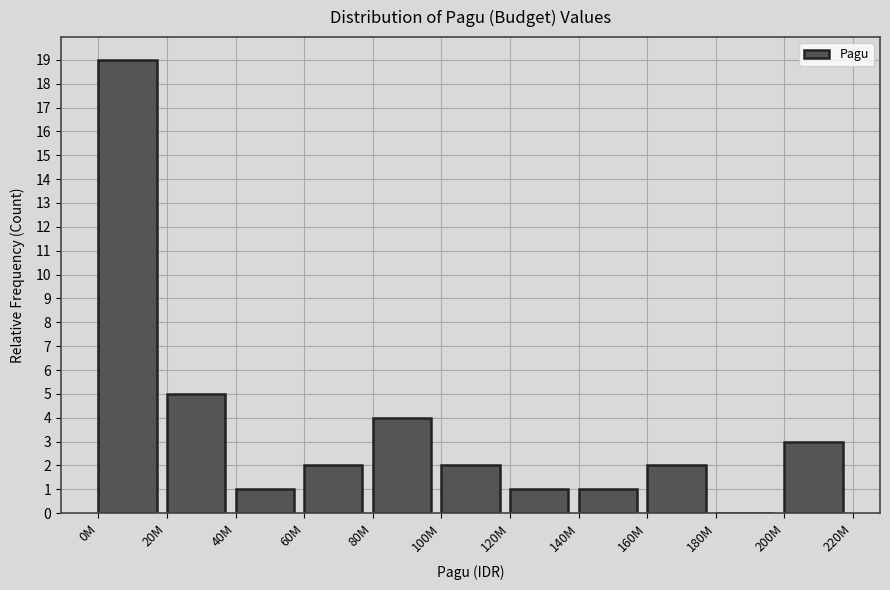

Reading left to right, transcribe all the data shown in this chart.

0M=19	20M=5	40M=1	60M=2	80M=4	100M=2	120M=1	140M=1	160M=2	180M=0	200M=3